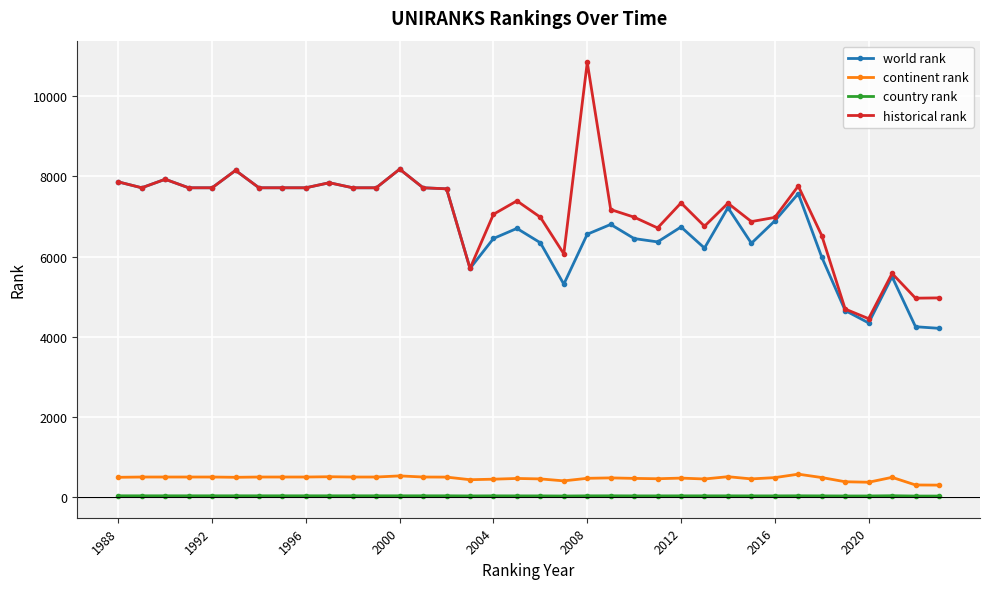

What is the minimum value for world rank?

4214.0